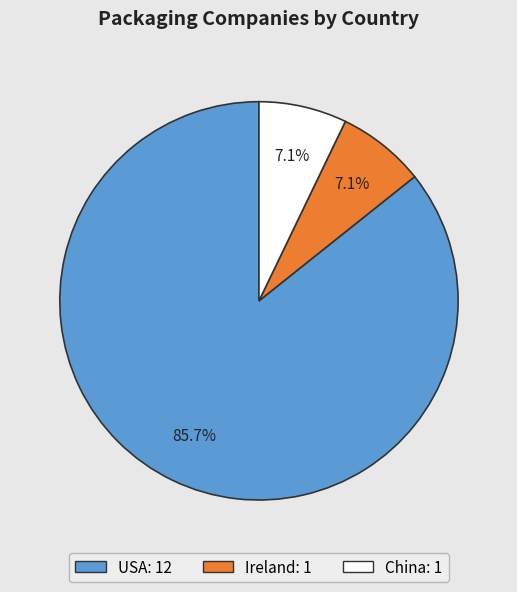

To the nearest percent, what percentage of the pie is China?

7%